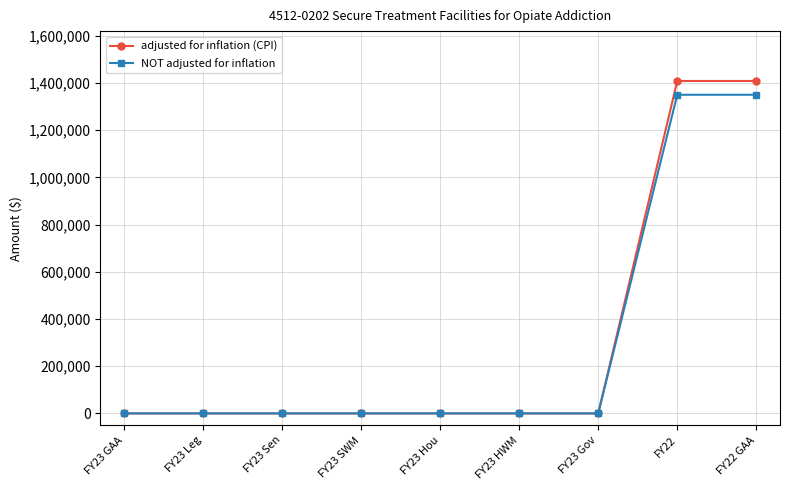

Which series changed the most between FY23 Hou and FY22?

adjusted for inflation (CPI)